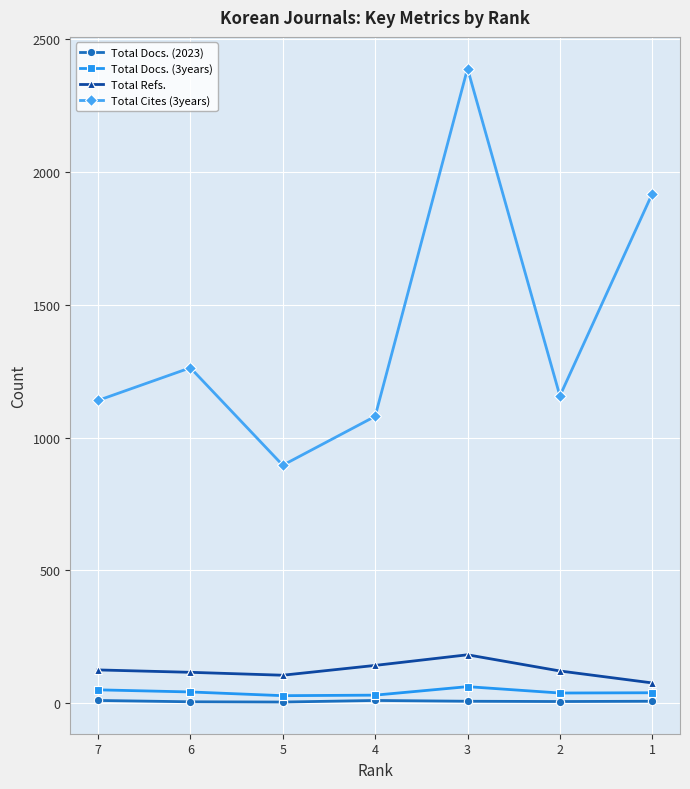

At which label does Total Refs. reach its peak?

3